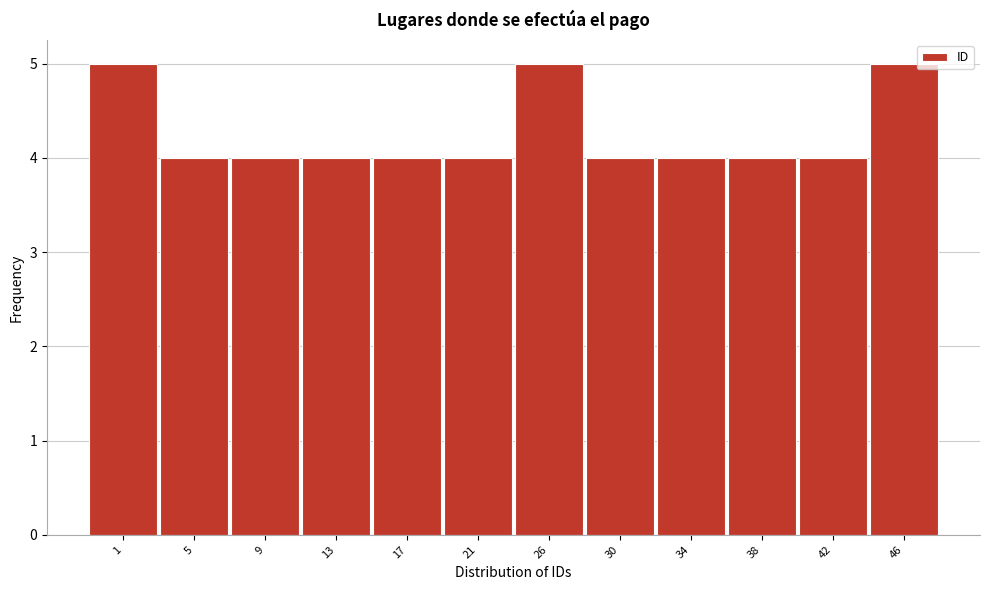

Reading left to right, what are all the values shown in this chart?

5	4	4	4	4	4	5	4	4	4	4	5